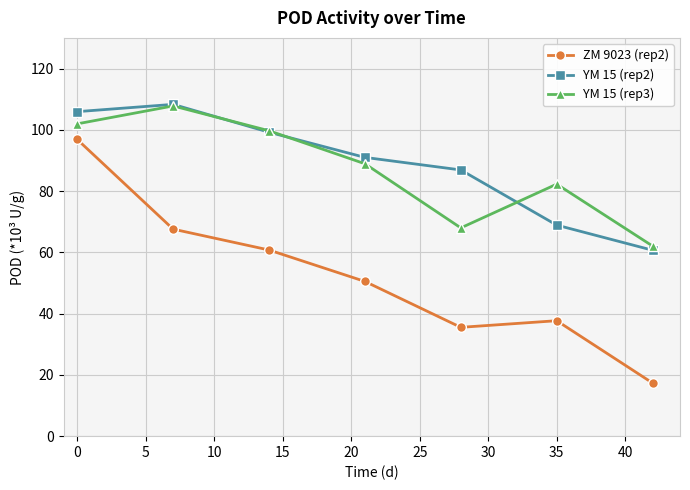

True or false: YM 15 (rep2) has more than 2 interior local peaks.

False